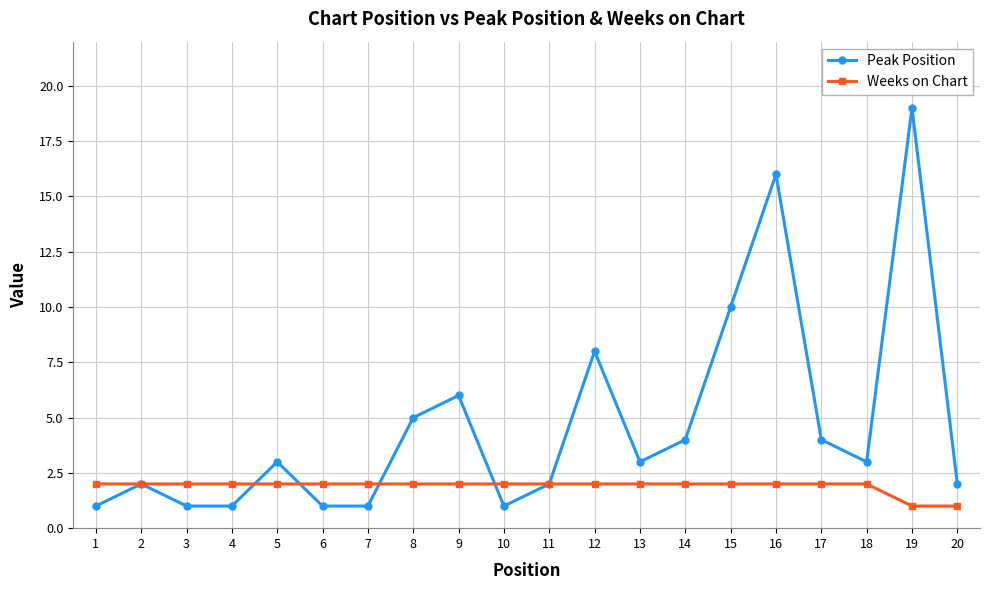

What is the sum of all Weeks on Chart values?

38